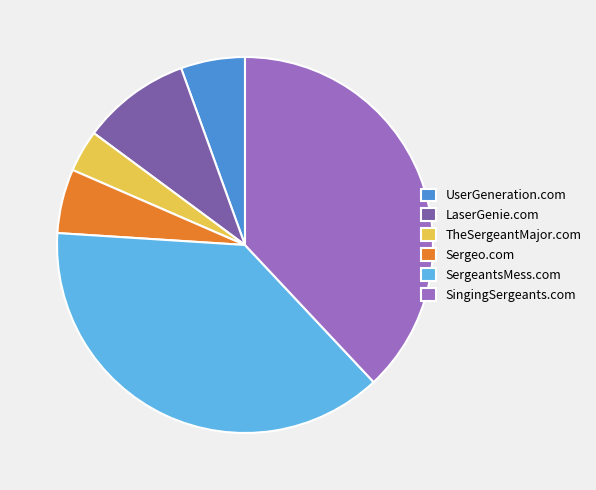

Is it true that SergeantsMess.com is 50% of the pie?

False